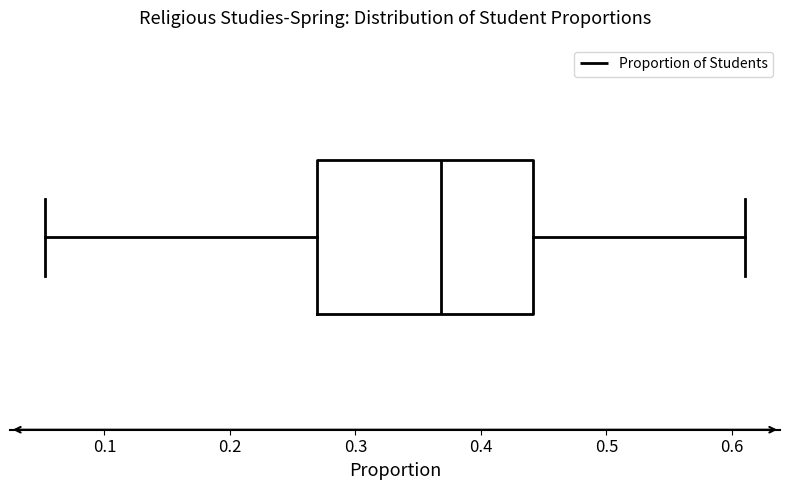

Where is the right edge of the box on the x-axis? The values are not printed on the chart, so give them approximately, as read against the axis.

0.44